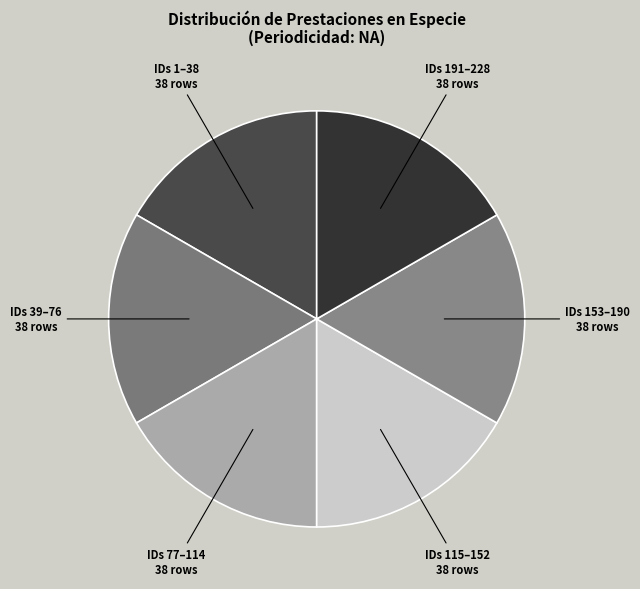

Combined, do IDs 153–190 38 rows and IDs 191–228 38 rows account for over 50%?

No